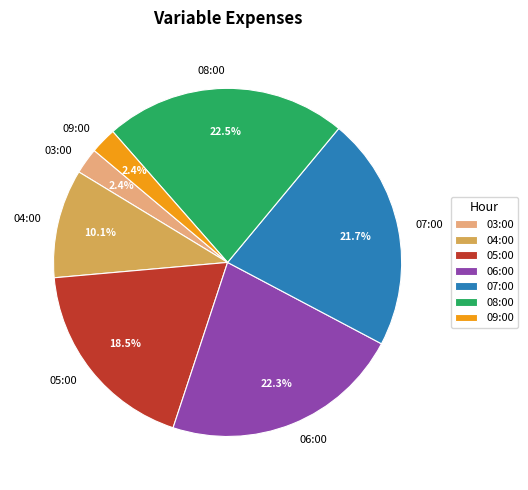

To the nearest percent, what is the difference between the largest and smallest slice percentages?

20%